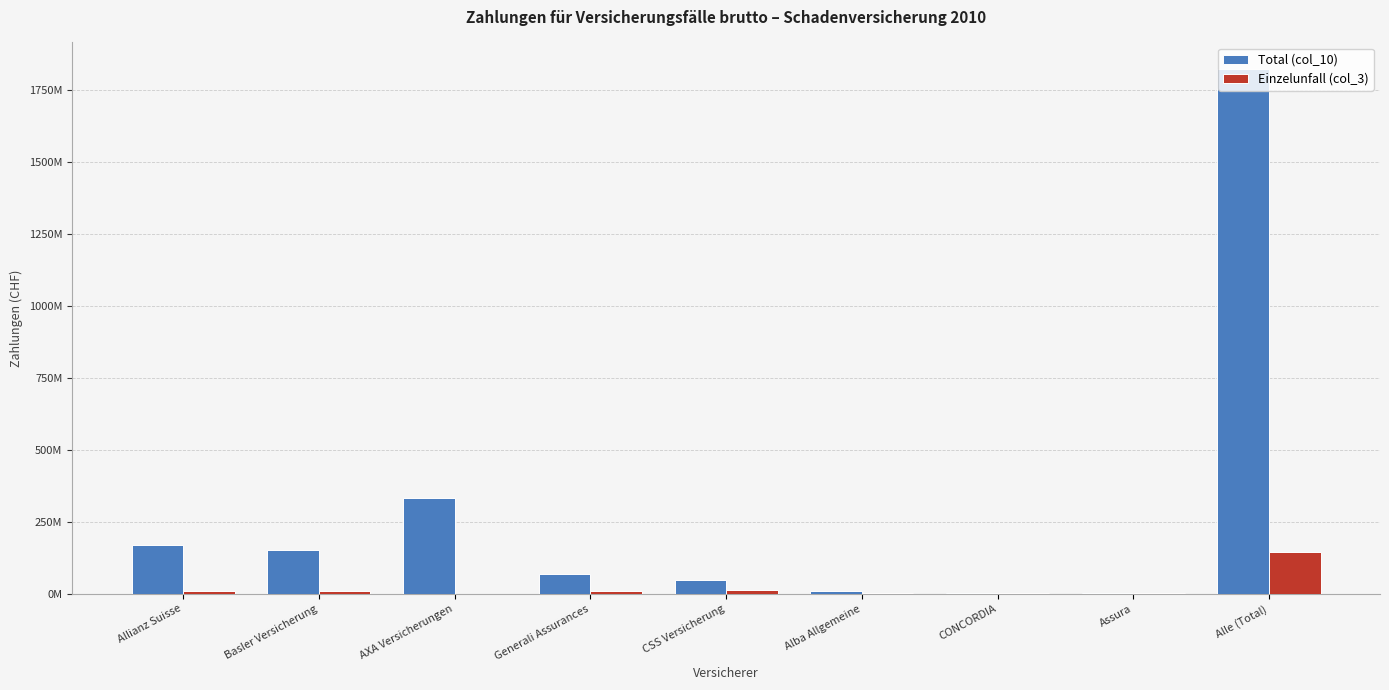

What are all the series names shown in the legend?

Total (col_10), Einzelunfall (col_3)